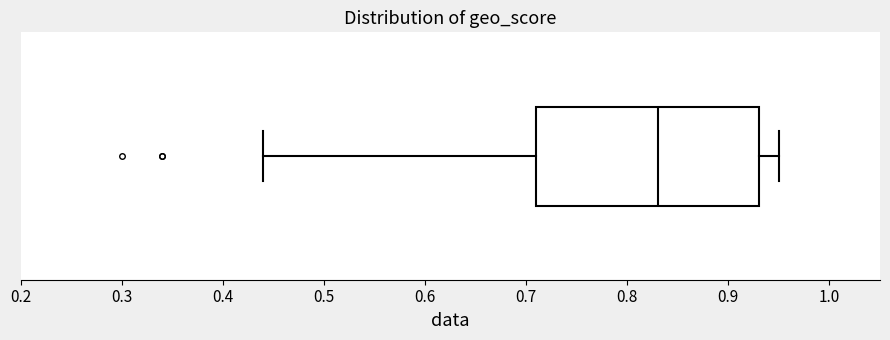

Where does the left whisker of the box end on the x-axis? The values are not printed on the chart, so give them approximately, as read against the axis.

0.44